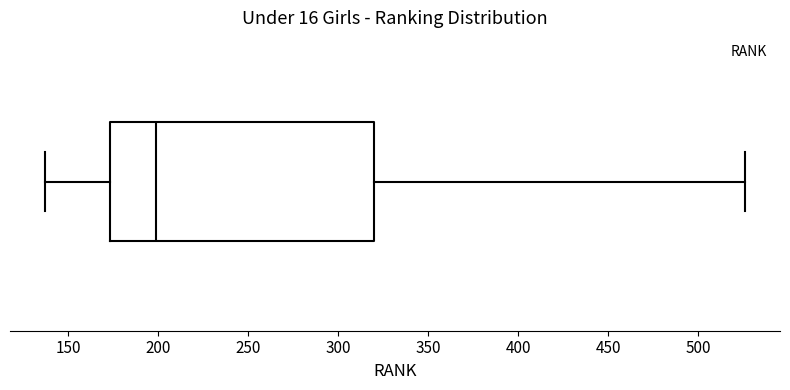

Read this box plot against the x-axis: the position of the median line, the range covered by the box, and the ends of both whiskers. The values are not printed on the chart, so give them approximately, as read against the axis.

median 200, box 175 to 320, whiskers 135 to 525